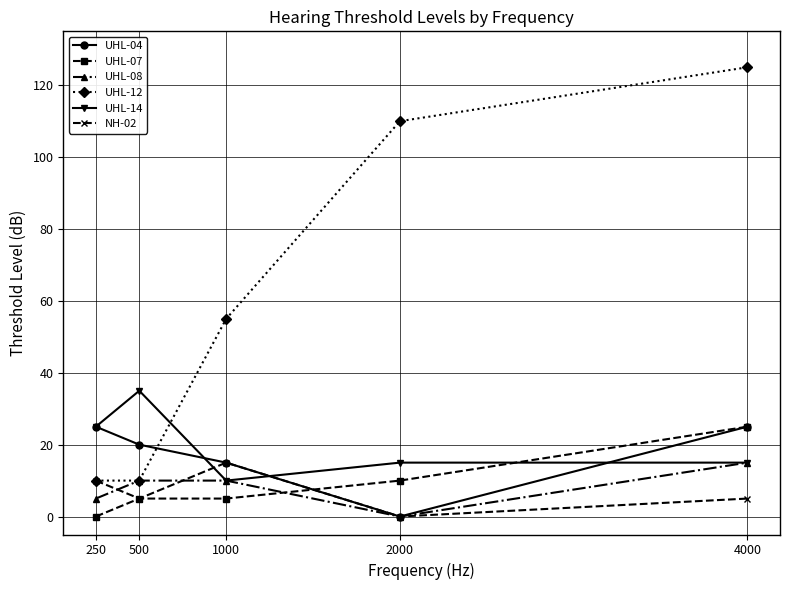

True or false: UHL-04 has more than 1 interior local peaks.

False